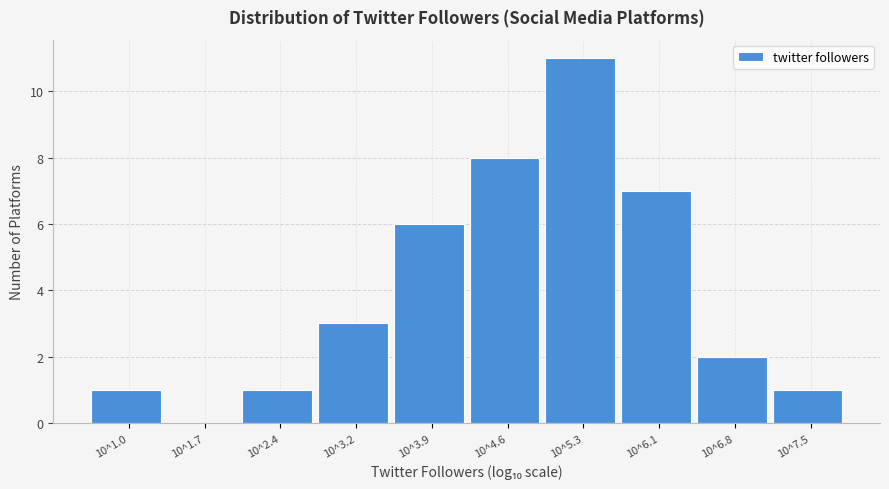

Reading right to left, what are all the values shown in this chart?

10^7.5=1	10^6.8=2	10^6.1=7	10^5.3=11	10^4.6=8	10^3.9=6	10^3.2=3	10^2.4=1	10^1.7=0	10^1.0=1